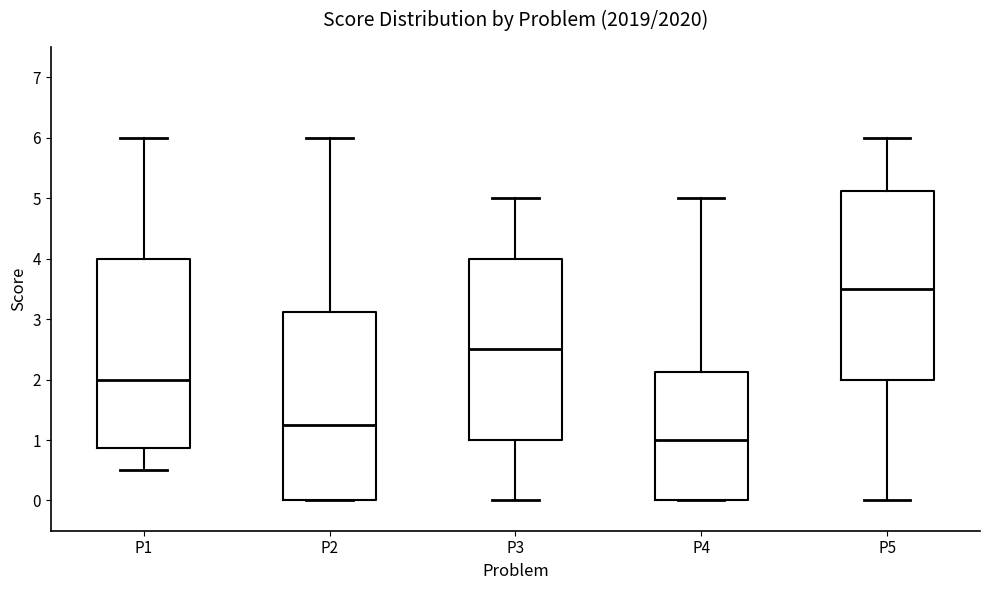

Reading left to right, read every box against the y-axis: the position of its median line, the range the box covers, and the ends of its whiskers. The values are not printed on the chart, so give them approximately, as read against the axis.

P1: median 2.0, box 0.9 to 4.0, whiskers 0.5 to 6.0
P2: median 1.3, box 0.0 to 3.1, whiskers 0.0 to 6.0
P3: median 2.5, box 1.0 to 4.0, whiskers 0.0 to 5.0
P4: median 1.0, box 0.0 to 2.1, whiskers 0.0 to 5.0
P5: median 3.5, box 2.0 to 5.1, whiskers 0.0 to 6.0